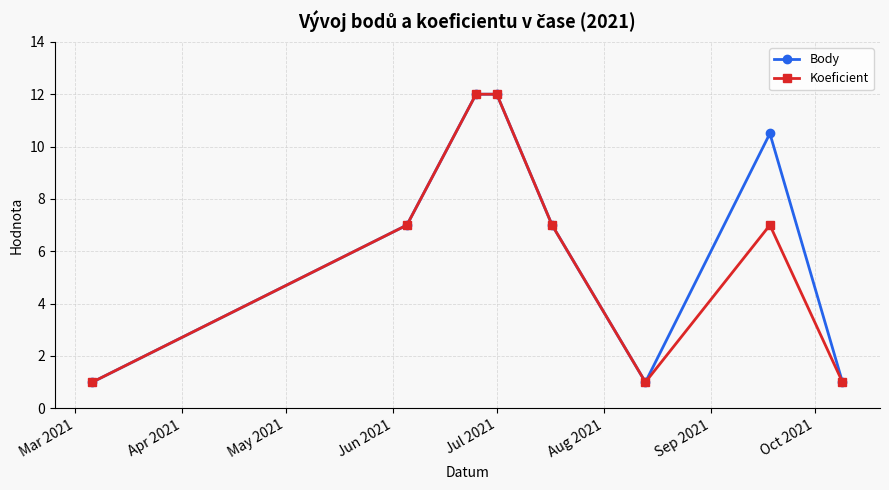

Reading left to right, list all the values displayed in this chart.

Body: 1.0	7.0	12.0	12.0	7.0	1.0	10.5	1.0
Koeficient: 1.0	7.0	12.0	12.0	7.0	1.0	7.0	1.0